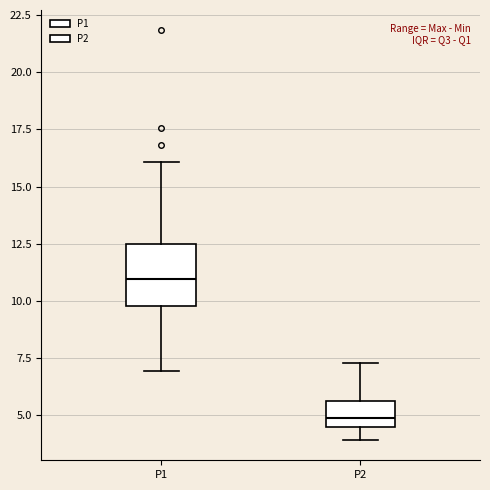

Where is the upper edge of the box for P1 on the y-axis? The values are not printed on the chart, so give them approximately, as read against the axis.

12.5